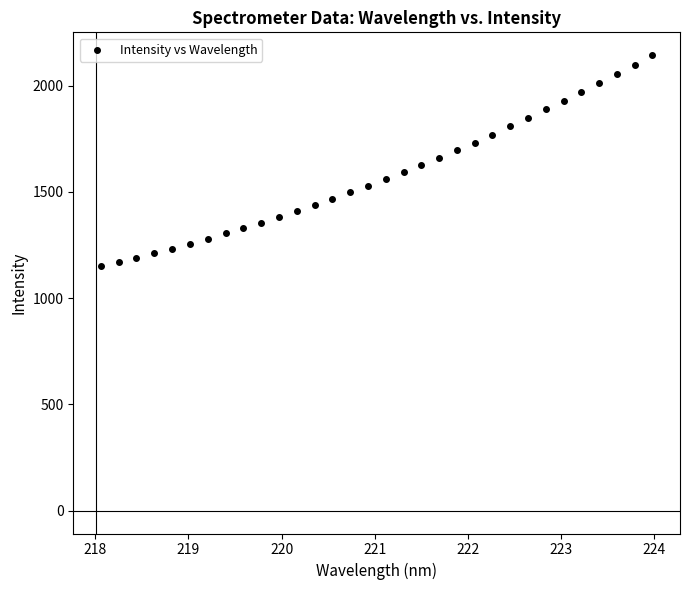

What is the range of Y values (max minus min)?

994.1